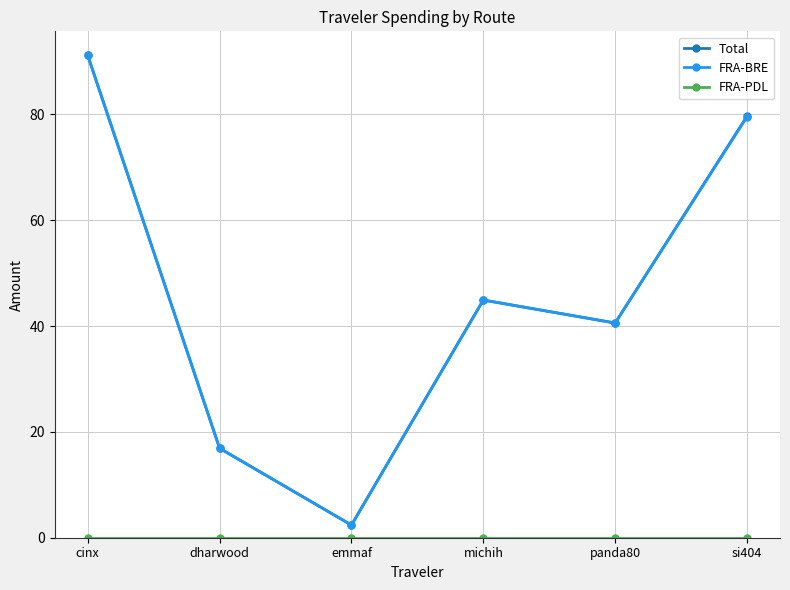

At which label does Total first exceed 44?

cinx